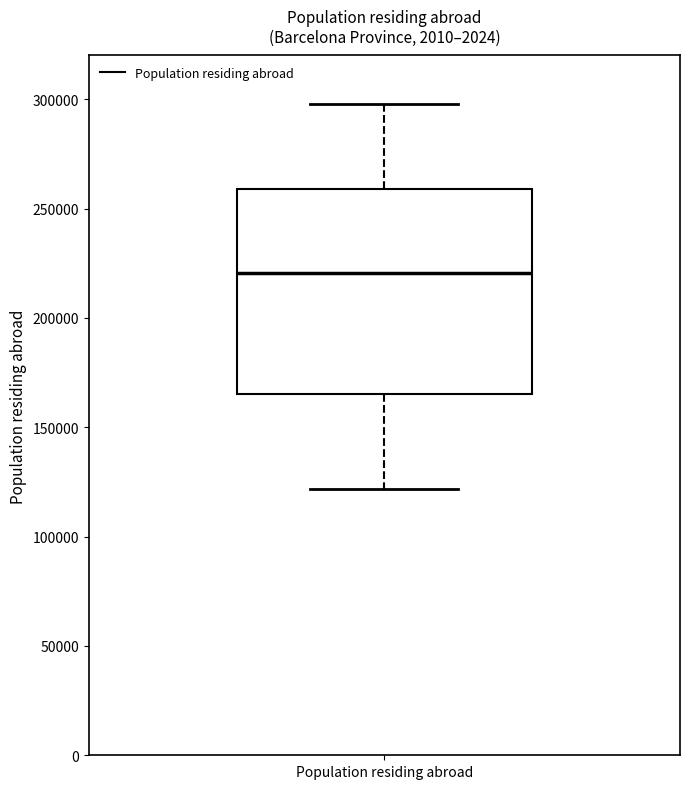

Read this box plot against the y-axis: the position of the median line, the range covered by the box, and the ends of both whiskers. The values are not printed on the chart, so give them approximately, as read against the axis.

median 220000, box 165000 to 260000, whiskers 120000 to 300000